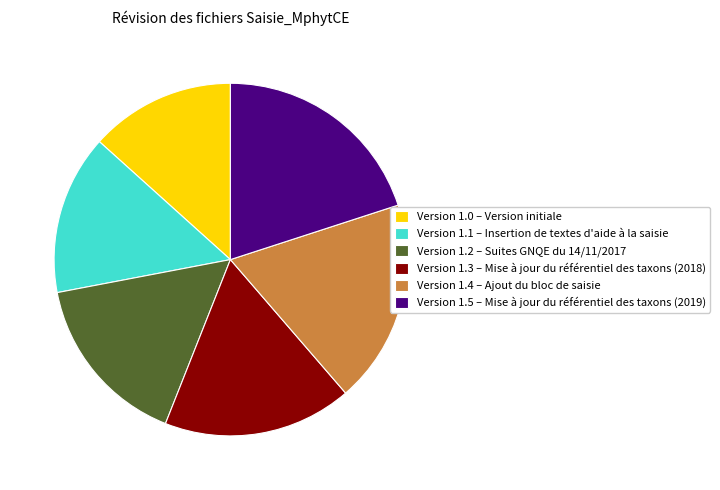

How many segments does this pie chart have?

6